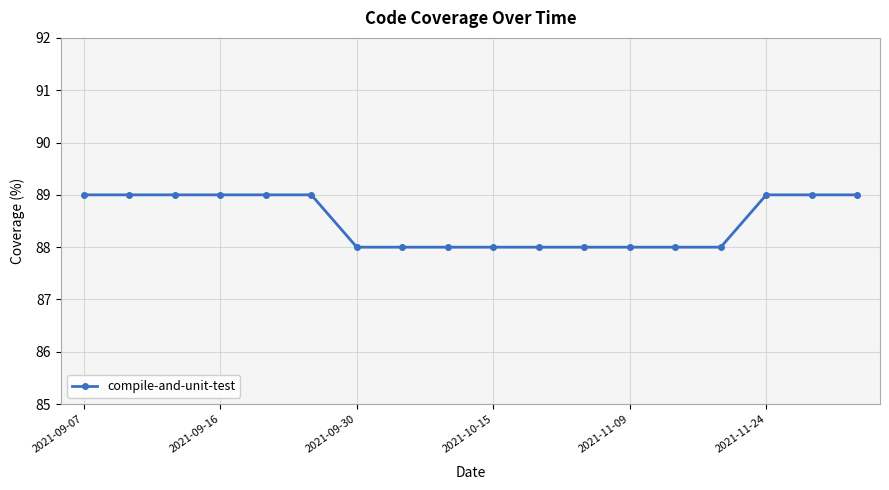

What is the value of the 14th point from the left?

88